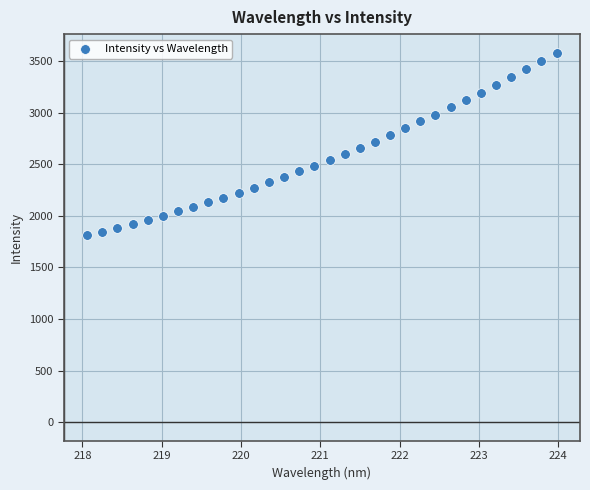

What is the range of X values (max minus min)?

5.9